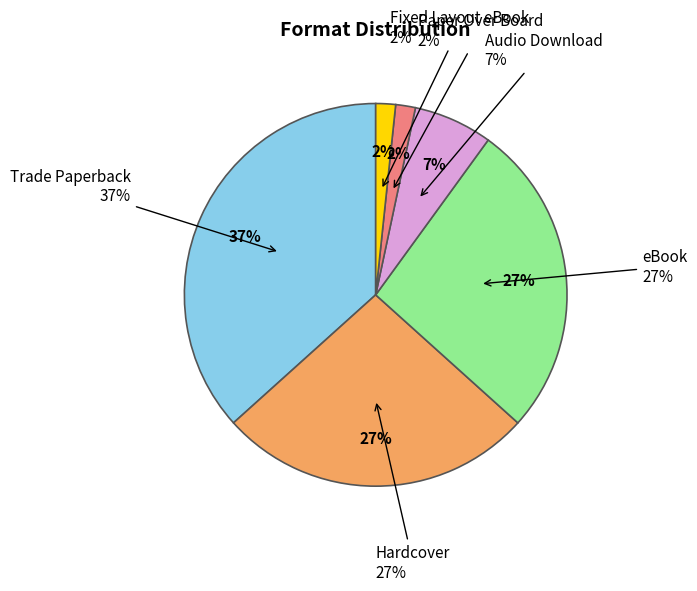

What portion of the pie excludes Audio Download?

93.3%